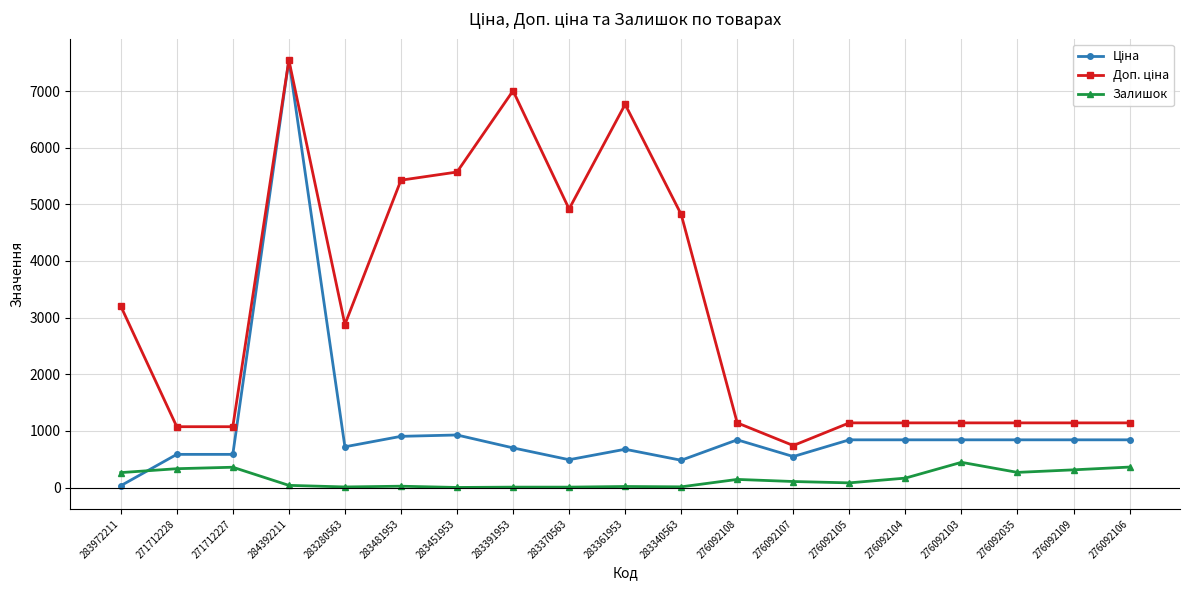

At which category is the sum across all series the highest?

284392211